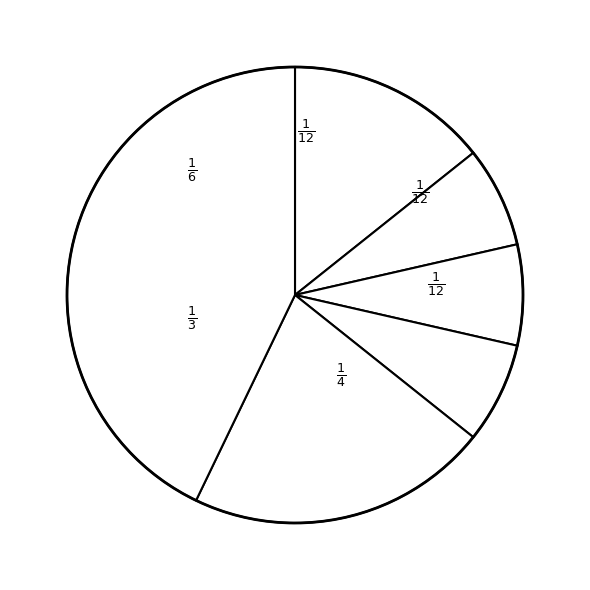

Count the number of slices in the pie.

6